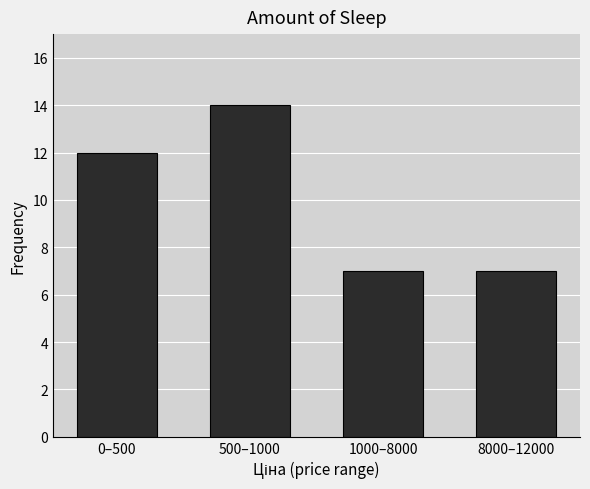

Reading left to right, list all the values displayed in this chart.

0–500=12	500–1000=14	1000–8000=7	8000–12000=7